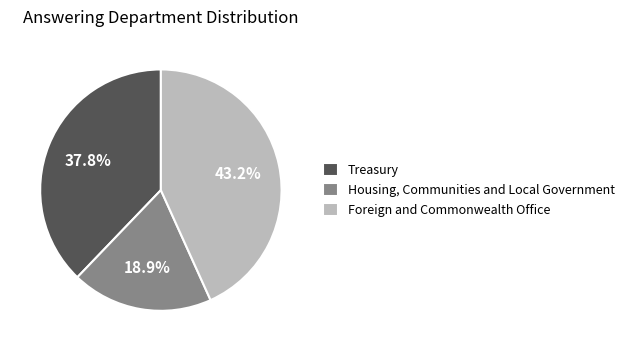

How many slices are in this pie chart?

3